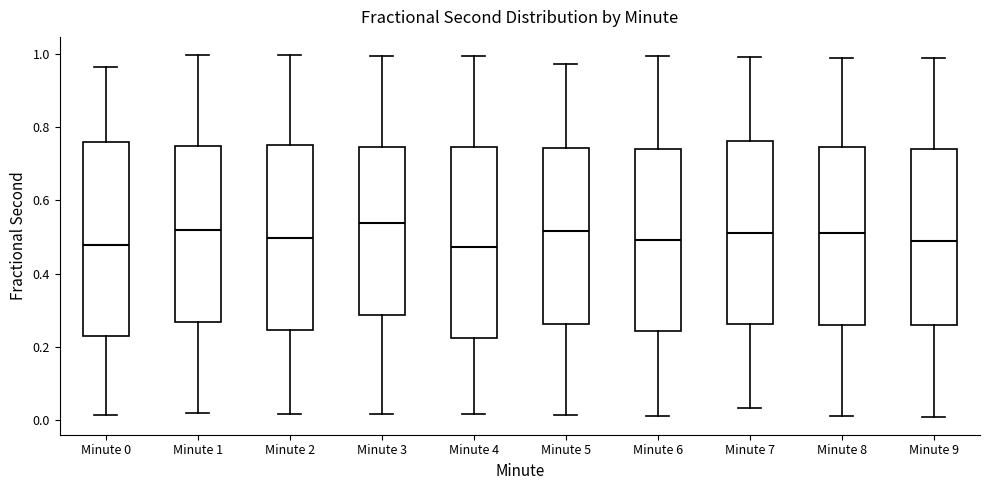

Reading left to right, read every box against the y-axis: the position of its median line, the range the box covers, and the ends of its whiskers. The values are not printed on the chart, so give them approximately, as read against the axis.

Minute 0: median 0.48, box 0.24 to 0.76, whiskers 0.02 to 0.96
Minute 1: median 0.52, box 0.26 to 0.74, whiskers 0.02 to 1.00
Minute 2: median 0.50, box 0.24 to 0.76, whiskers 0.02 to 1.00
Minute 3: median 0.54, box 0.28 to 0.74, whiskers 0.02 to 1.00
Minute 4: median 0.48, box 0.22 to 0.74, whiskers 0.02 to 1.00
Minute 5: median 0.52, box 0.26 to 0.74, whiskers 0.02 to 0.98
Minute 6: median 0.50, box 0.24 to 0.74, whiskers 0.02 to 1.00
Minute 7: median 0.52, box 0.26 to 0.76, whiskers 0.04 to 1.00
Minute 8: median 0.52, box 0.26 to 0.74, whiskers 0.02 to 1.00
Minute 9: median 0.48, box 0.26 to 0.74, whiskers 0.02 to 0.98